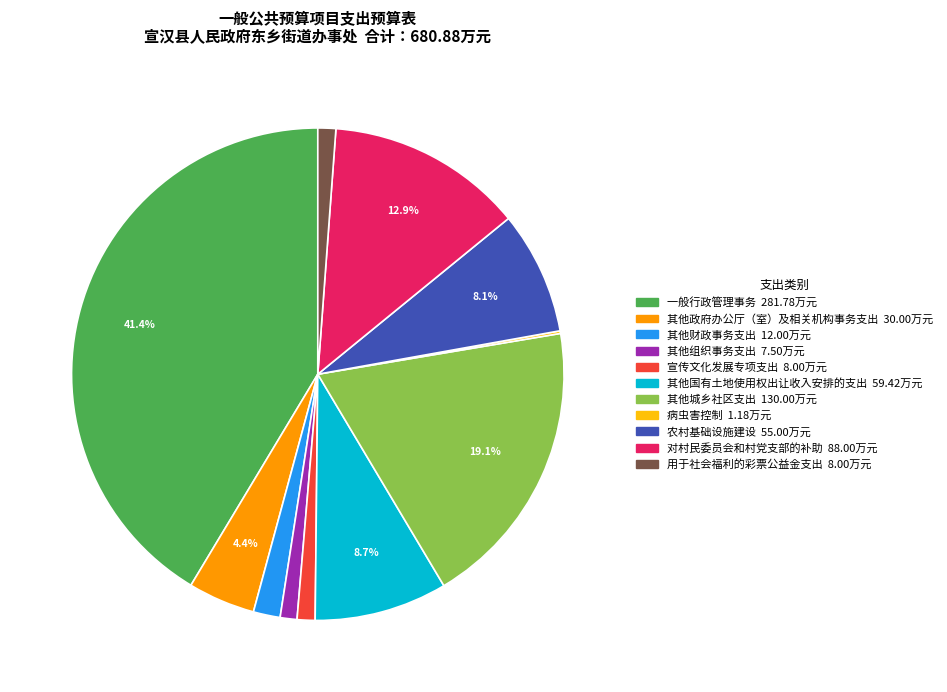

What is the largest slice in the pie chart?

一般行政管理事务